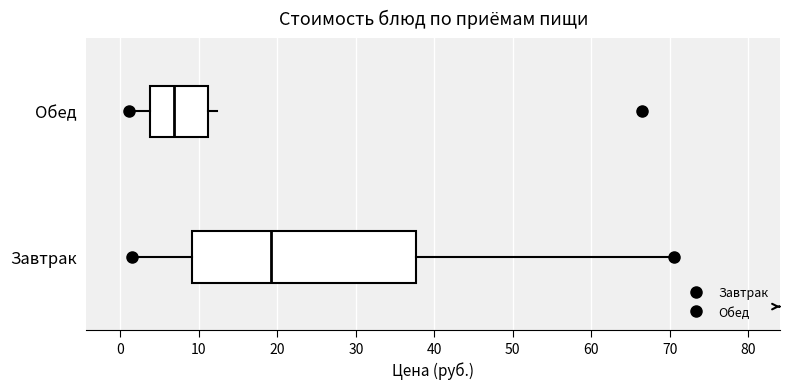

Where is the left edge of the box for Обед on the x-axis? The values are not printed on the chart, so give them approximately, as read against the axis.

4